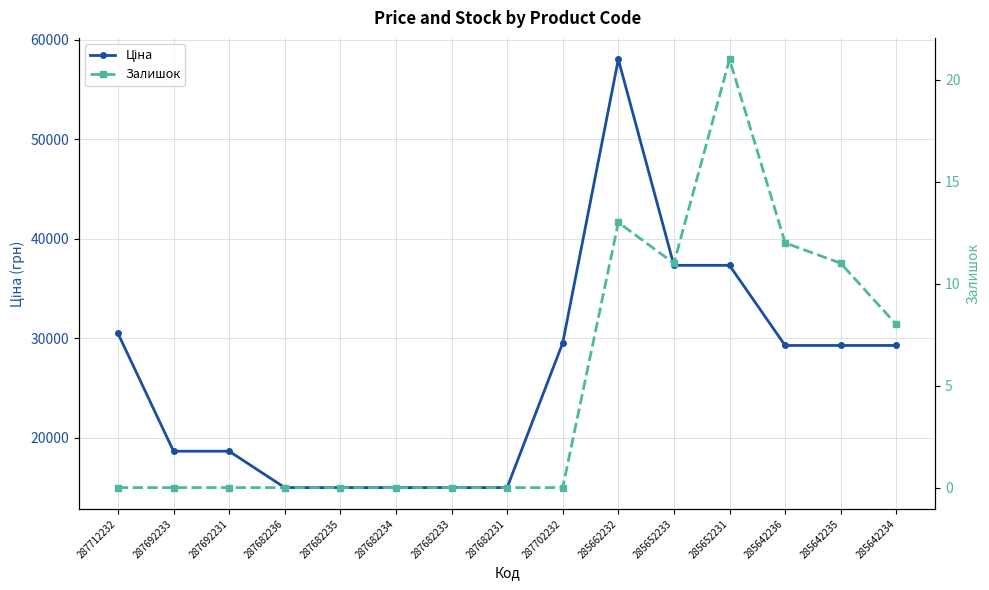

True or false: Ціна has more than 2 interior local peaks.

False